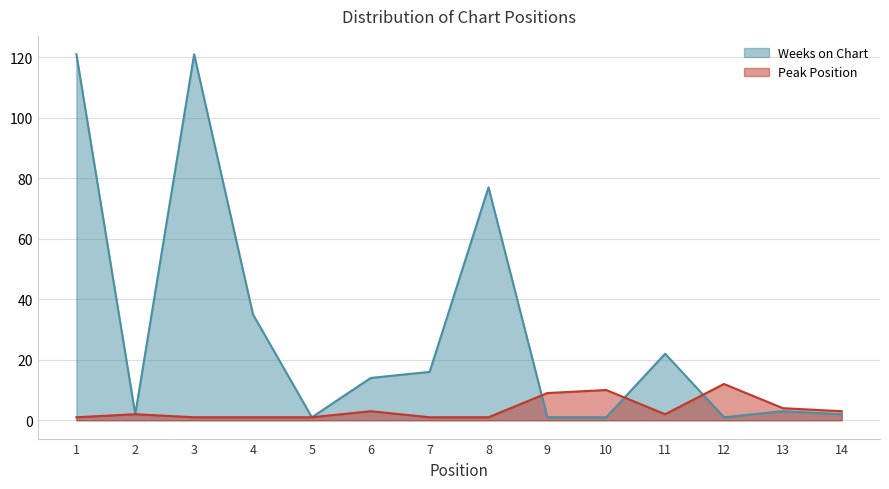

How many series are shown in this chart?

2